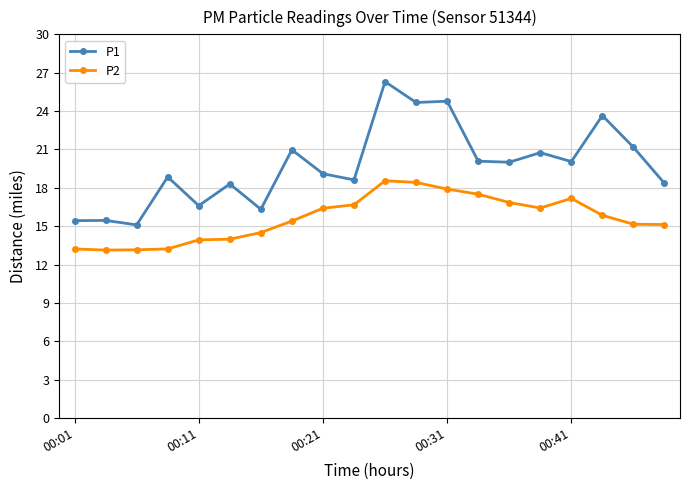

What is the value of the P2 point at the 4th from the left?

13.2